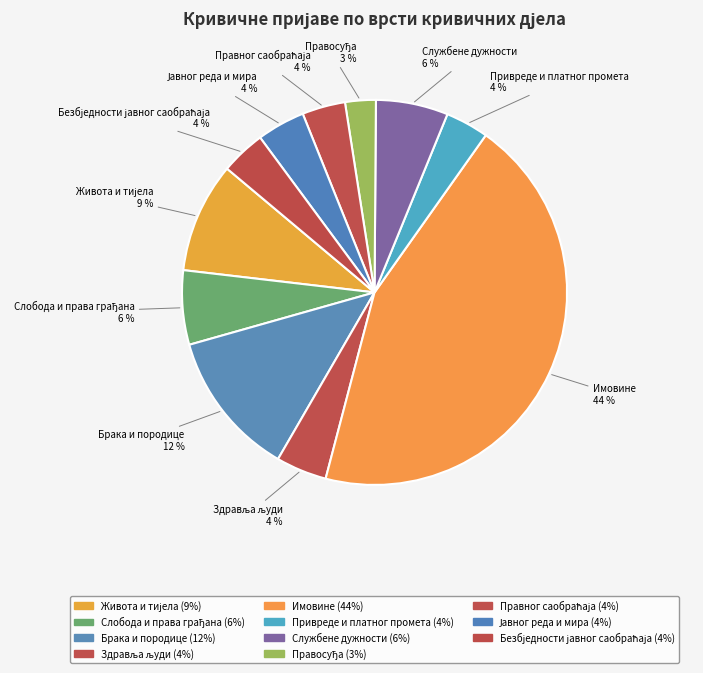

Count the number of slices in the pie.

11